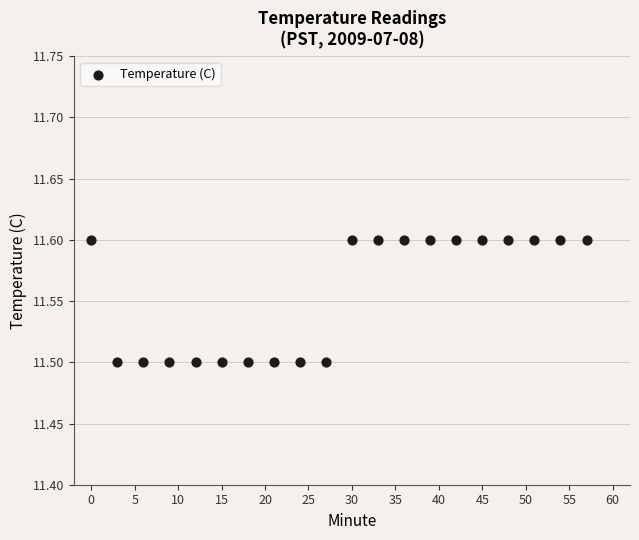

Count the number of points in this scatter plot.

20